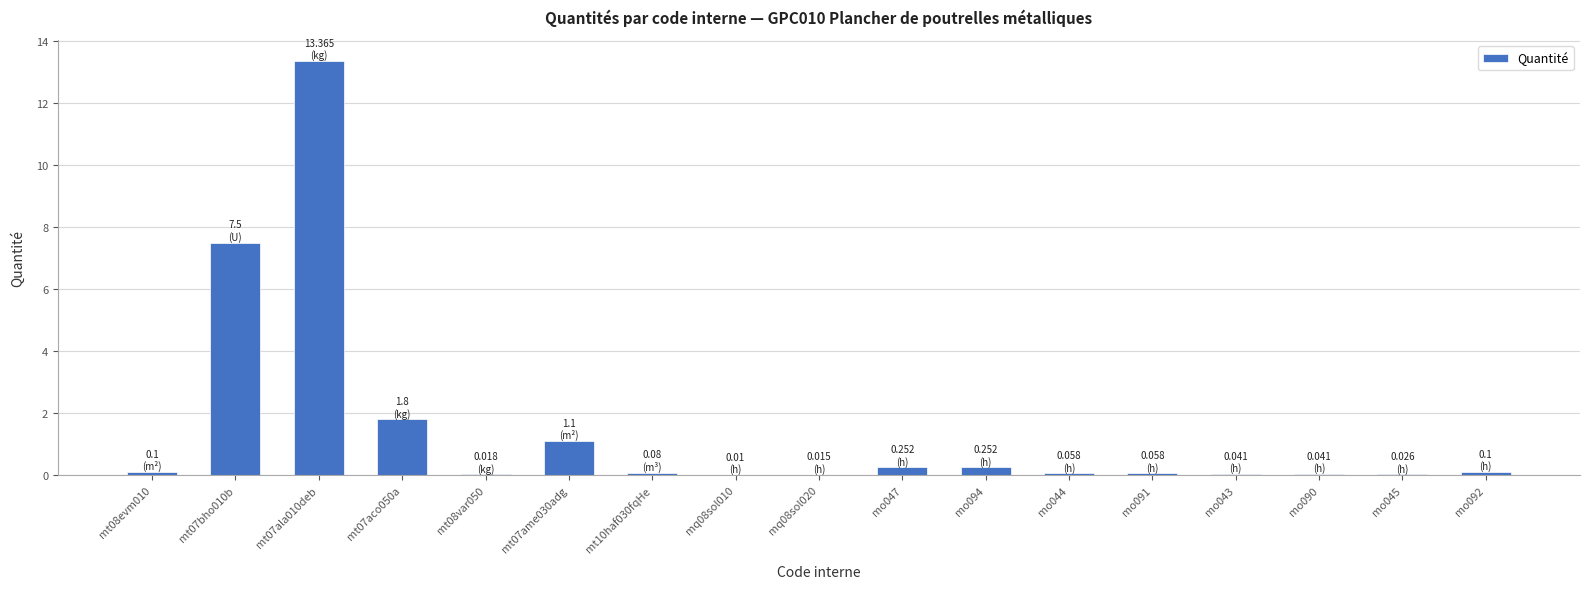

Approximately how many times larger is the value at mt07ala010deb compared to mt07ame030adg?

12.1